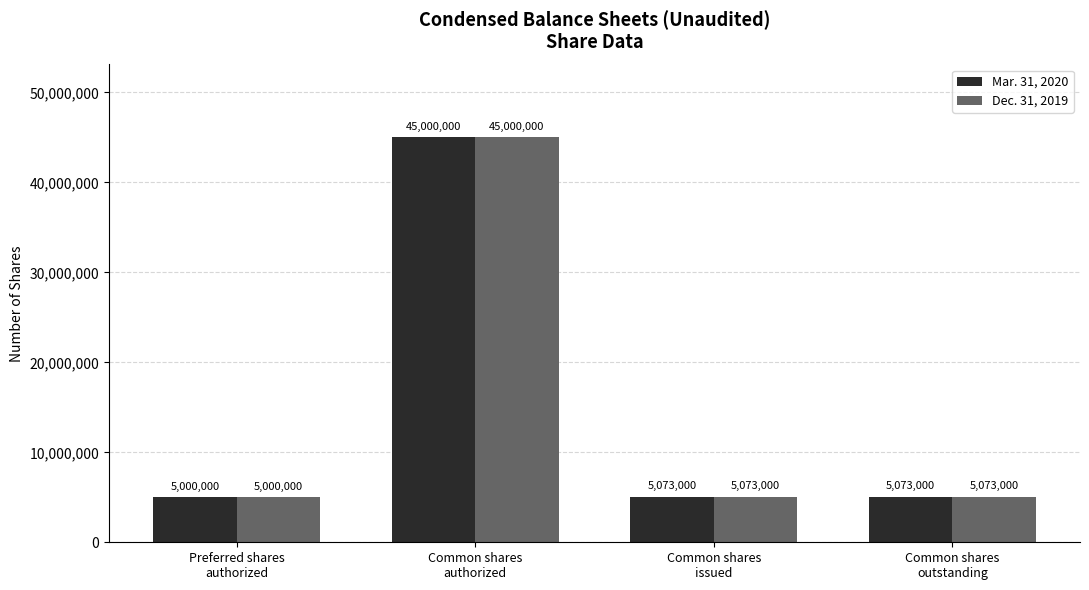

How many bars are there in total?

8